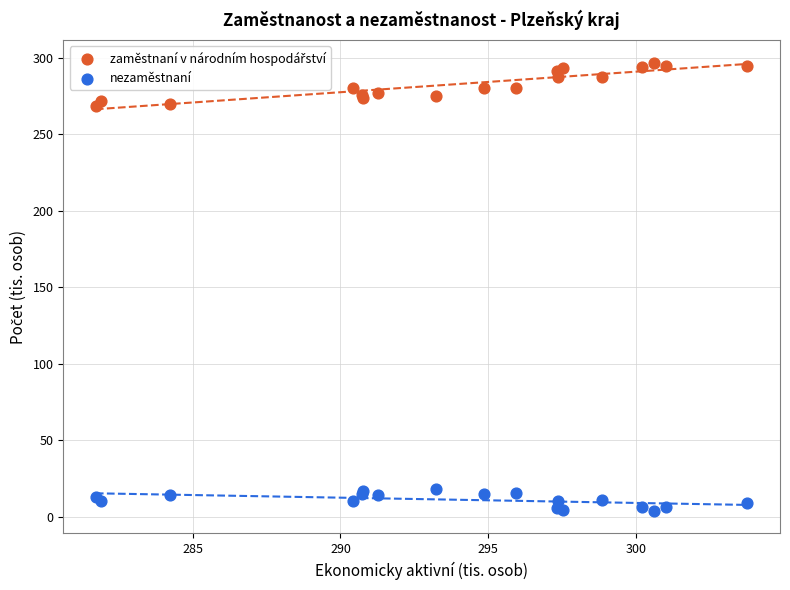

Which series contains the lowest Y value?

nezaměstnaní